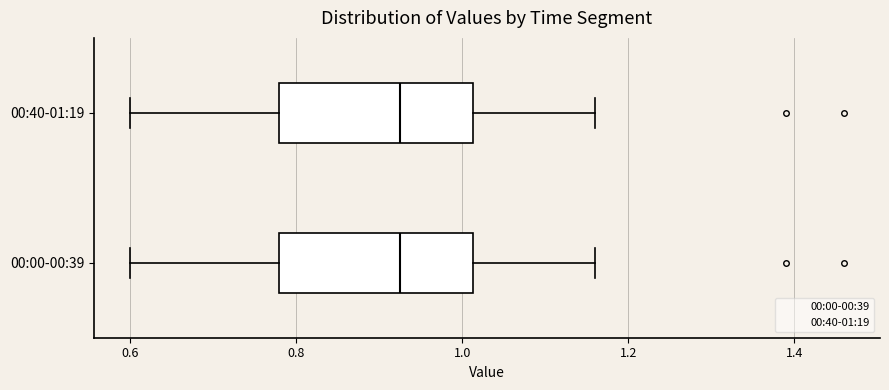

Reading bottom to top, read every box against the x-axis: the position of its median line, the range the box covers, and the ends of its whiskers. The values are not printed on the chart, so give them approximately, as read against the axis.

00:00-00:39: median 0.92, box 0.78 to 1.02, whiskers 0.60 to 1.16
00:40-01:19: median 0.92, box 0.78 to 1.02, whiskers 0.60 to 1.16